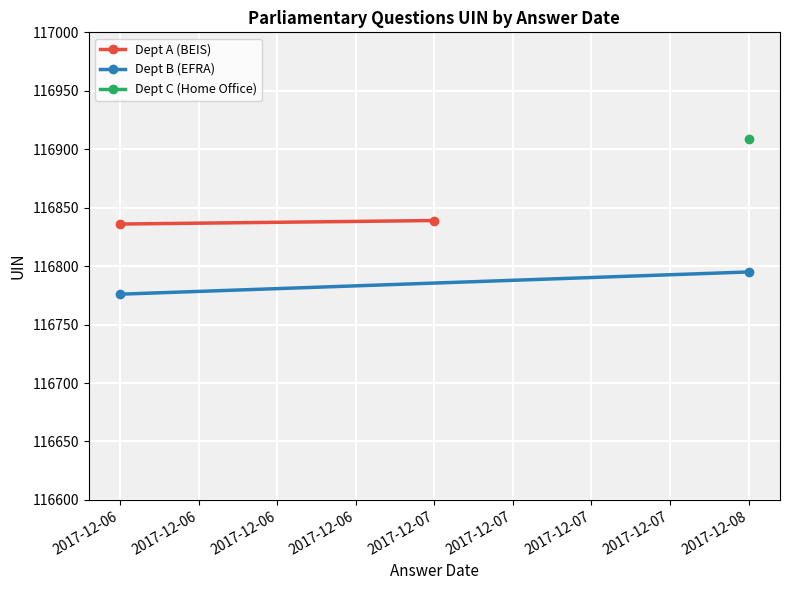

What is the difference between the maximum and minimum values in the Dept A (BEIS) series?

3